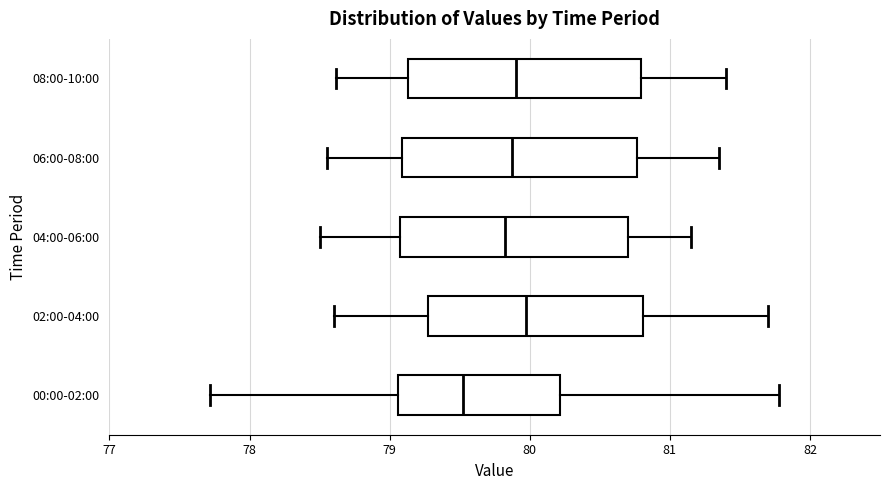

Reading bottom to top, transcribe this box plot: for each box, give where its median line is, the range the box spans, and where its two whiskers end, as read against the x-axis. The values are not printed on the chart, so give them approximately, as read against the axis.

00:00-02:00: median 79.5, box 79.1 to 80.2, whiskers 77.7 to 81.8
02:00-04:00: median 80.0, box 79.3 to 80.8, whiskers 78.6 to 81.7
04:00-06:00: median 79.8, box 79.1 to 80.7, whiskers 78.5 to 81.2
06:00-08:00: median 79.9, box 79.1 to 80.8, whiskers 78.6 to 81.4
08:00-10:00: median 79.9, box 79.1 to 80.8, whiskers 78.6 to 81.4